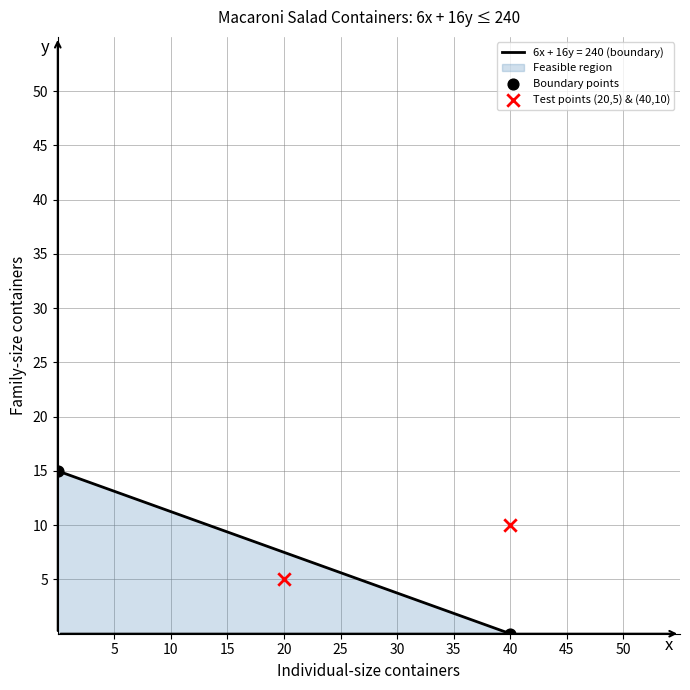

Which series contains the lowest Y value?

Boundary points